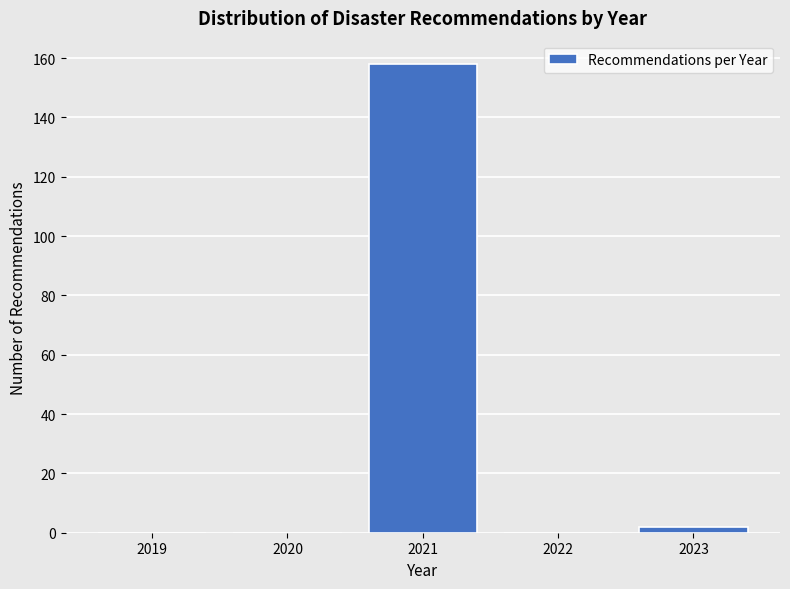

Reading left to right, list all the values displayed in this chart.

2019=0	2020=0	2021=158	2022=0	2023=2